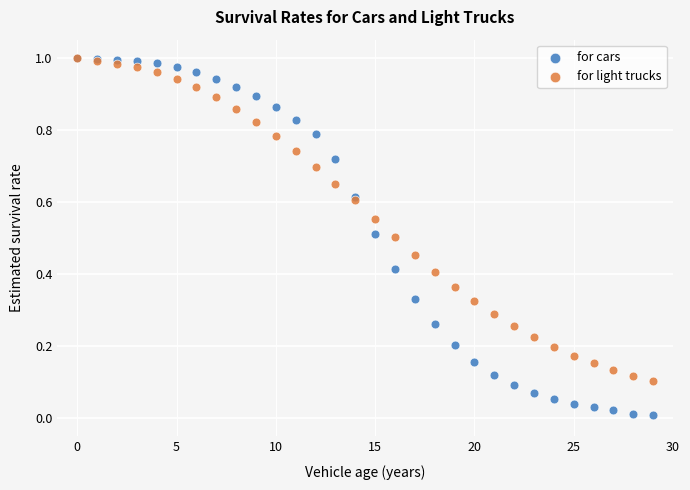

What are all the series names shown in the legend?

for cars, for light trucks